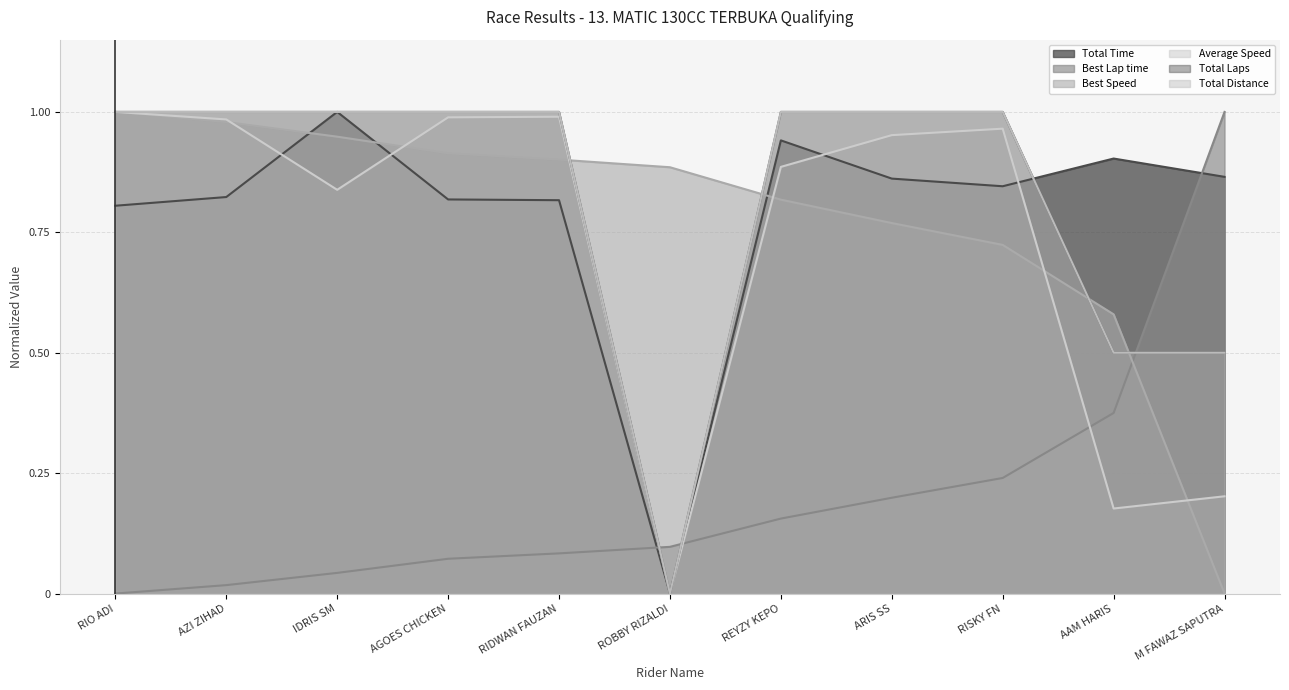

Which series has the largest total across all categories?

Total Laps